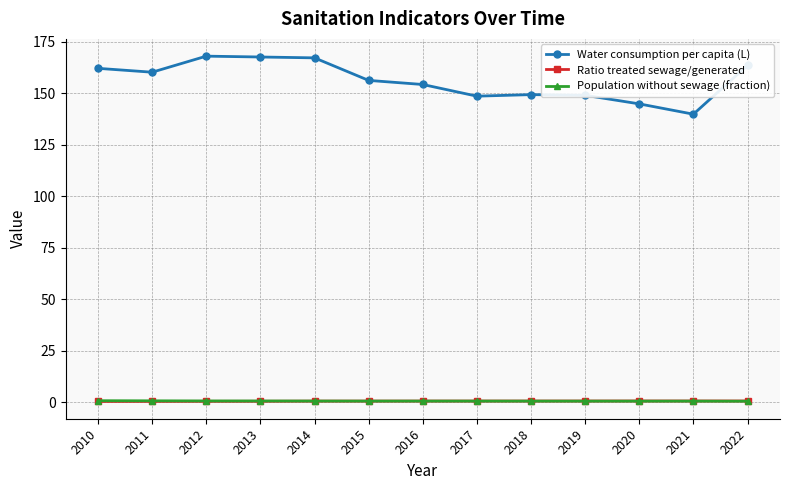

Between 2015 and 2018, which series saw the biggest shift?

Water consumption per capita (L)